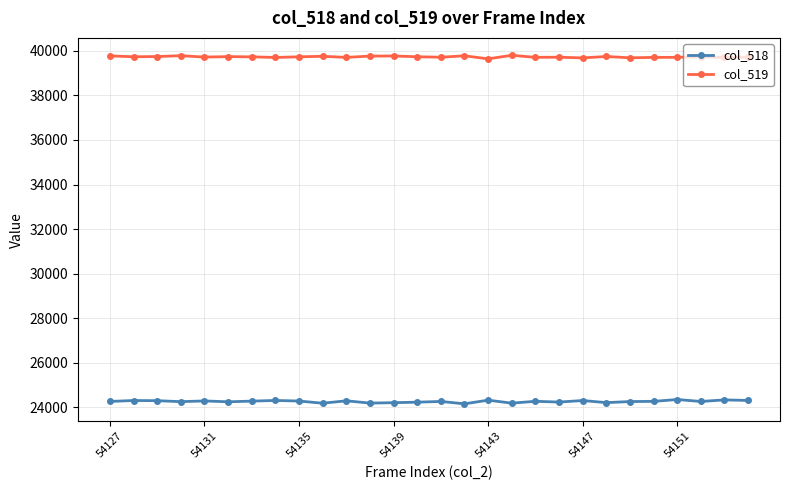

At how many categories does at least one series exceed 30706?

28